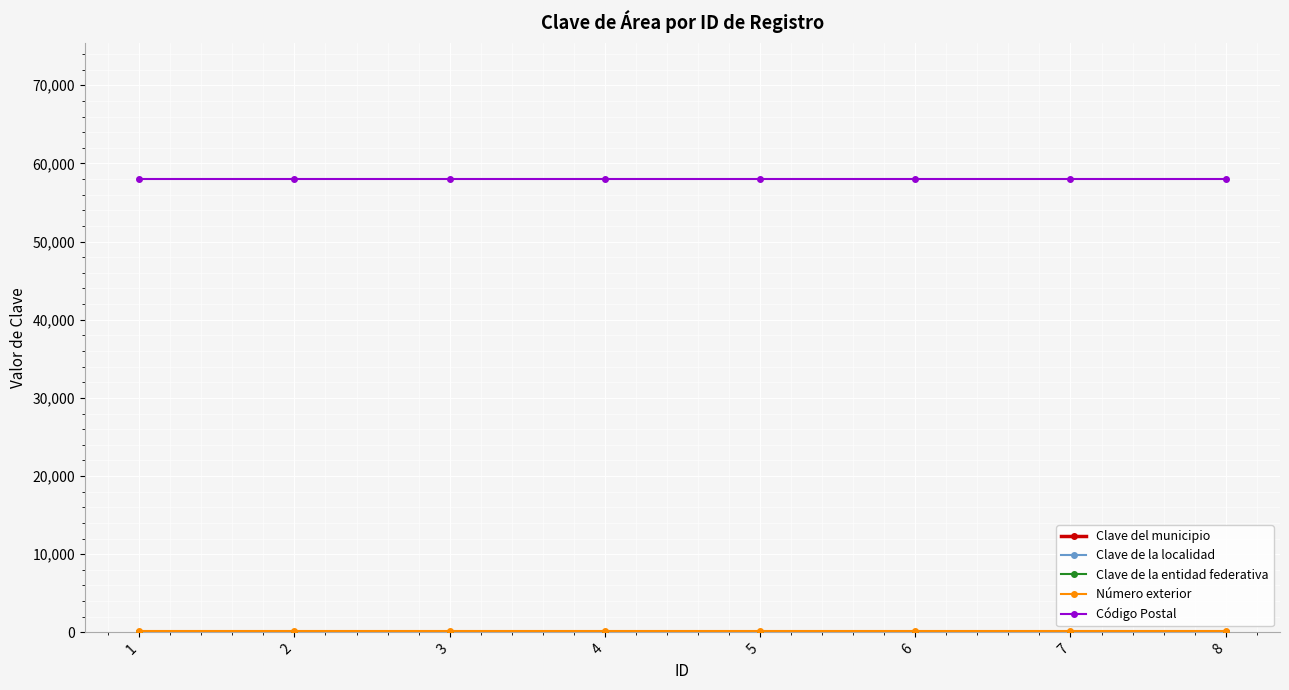

Which series has the largest total across all categories?

Código Postal